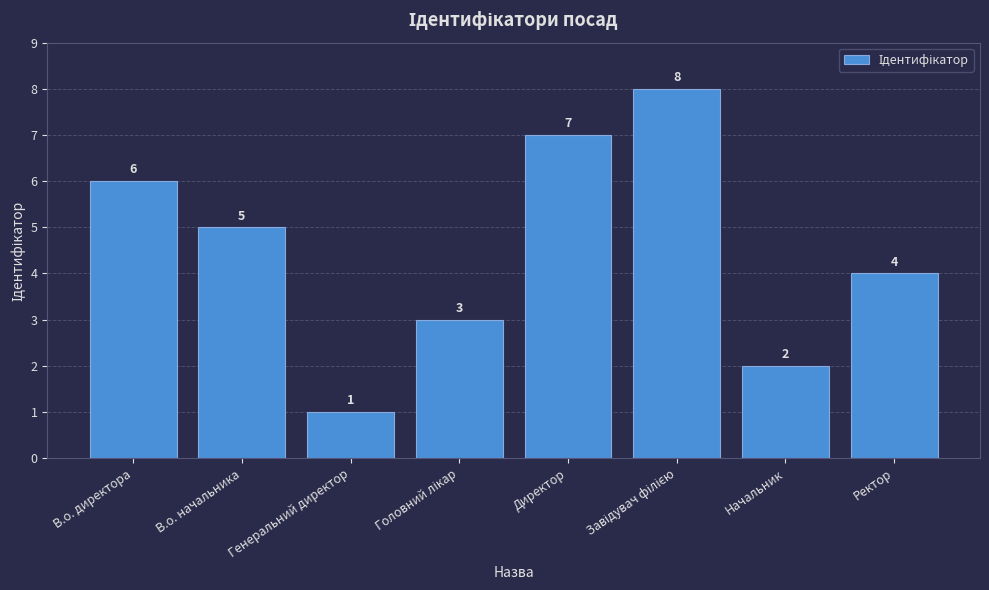

What is the greatest value displayed?

8